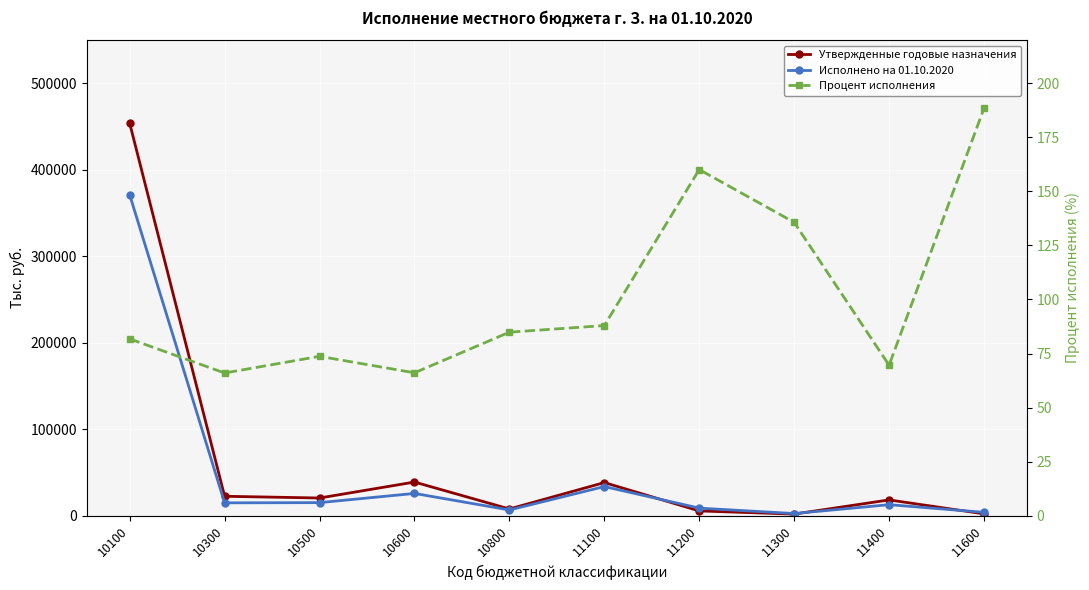

Where do Утвержденные годовые назначения and Исполнено на 01.10.2020 first cross each other?

11100 and 11200